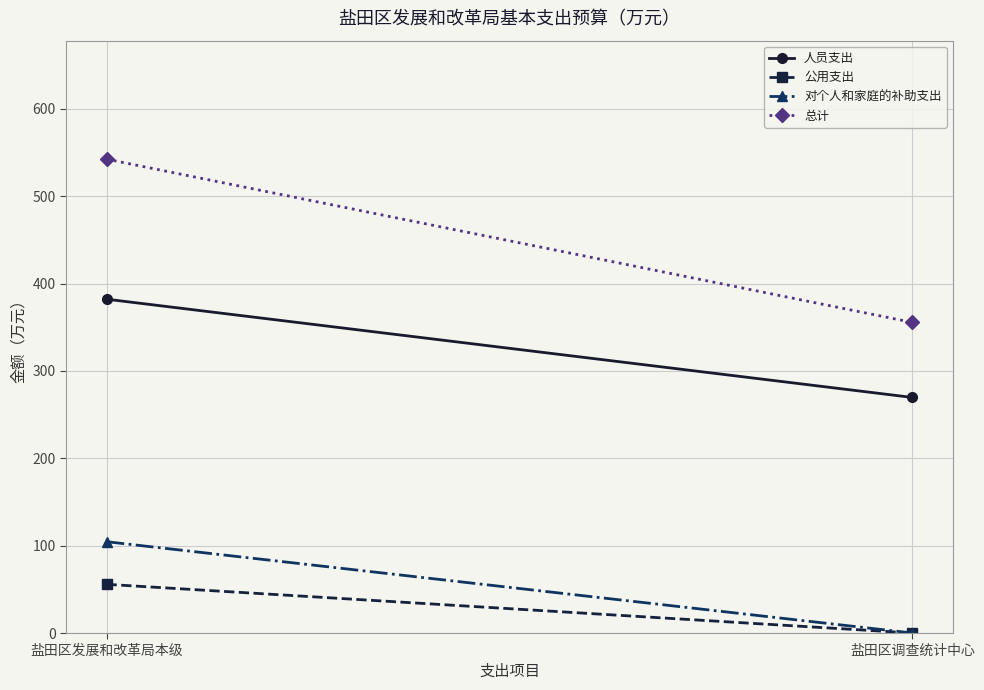

Is it true that 人员支出 equals 55.9 at 盐田区调查统计中心?

False